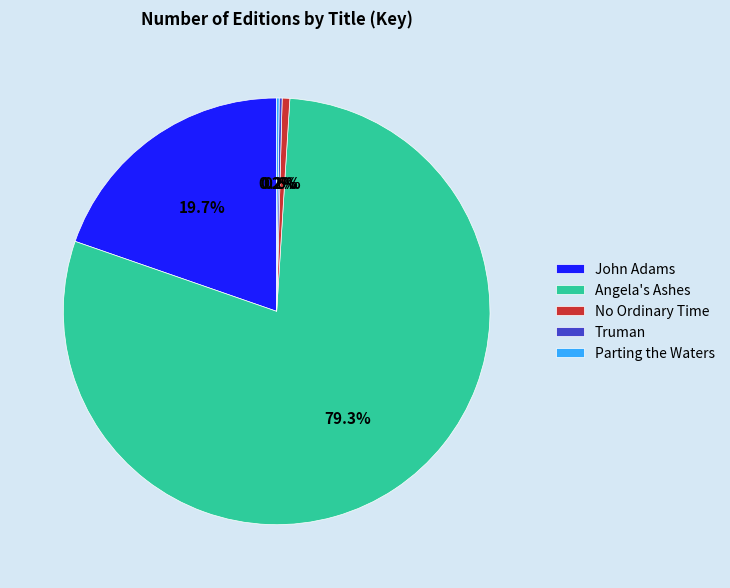

To the nearest percent, what is the average slice percentage?

20%